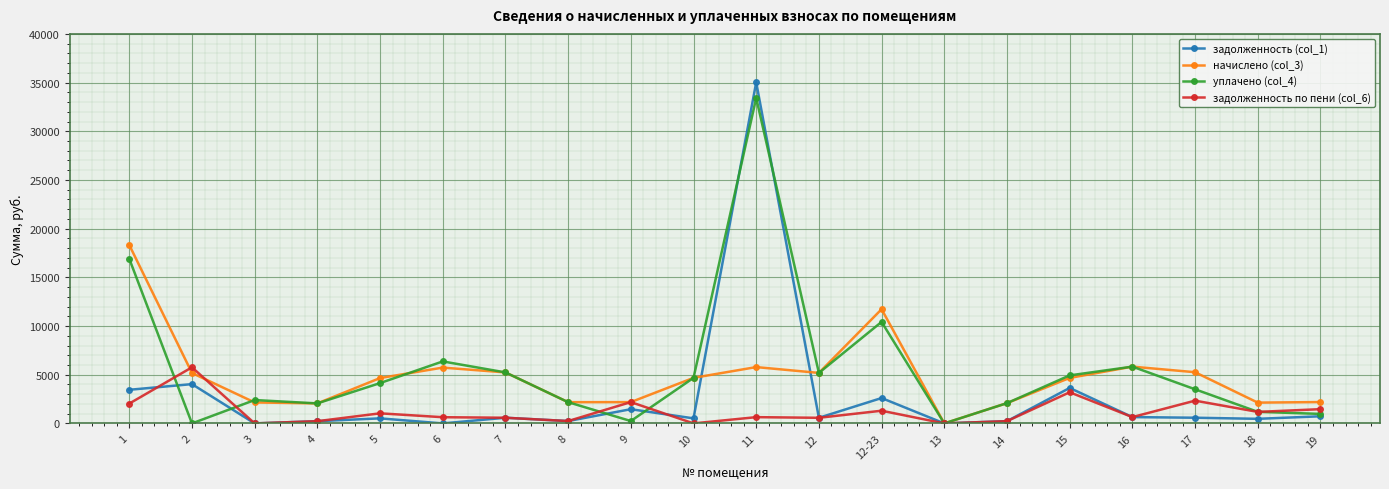

True or false: начислено (col_3) has more than 1 interior local peaks.

True